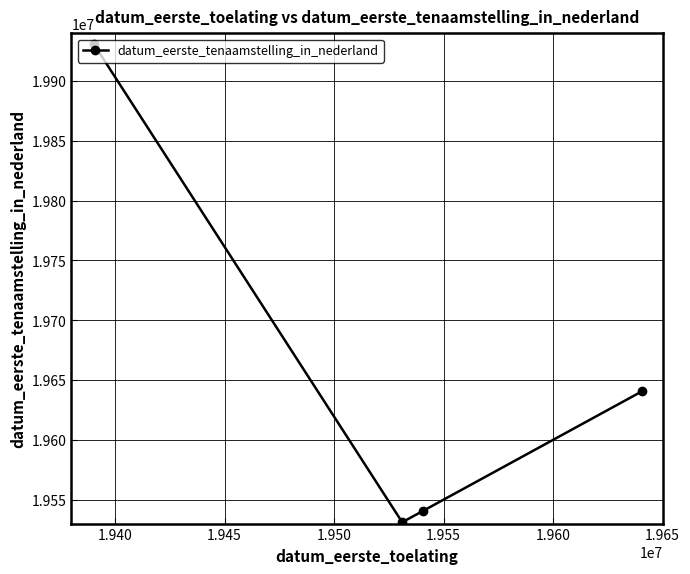

How many interior local valleys (lower than both neighbors) does the data have?

1